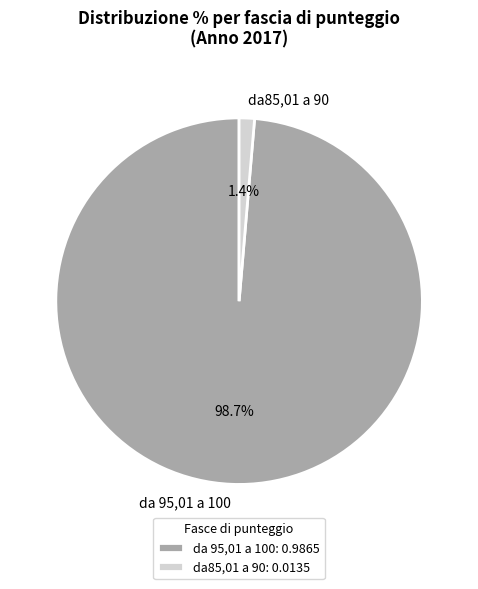

How many segments does this pie chart have?

2